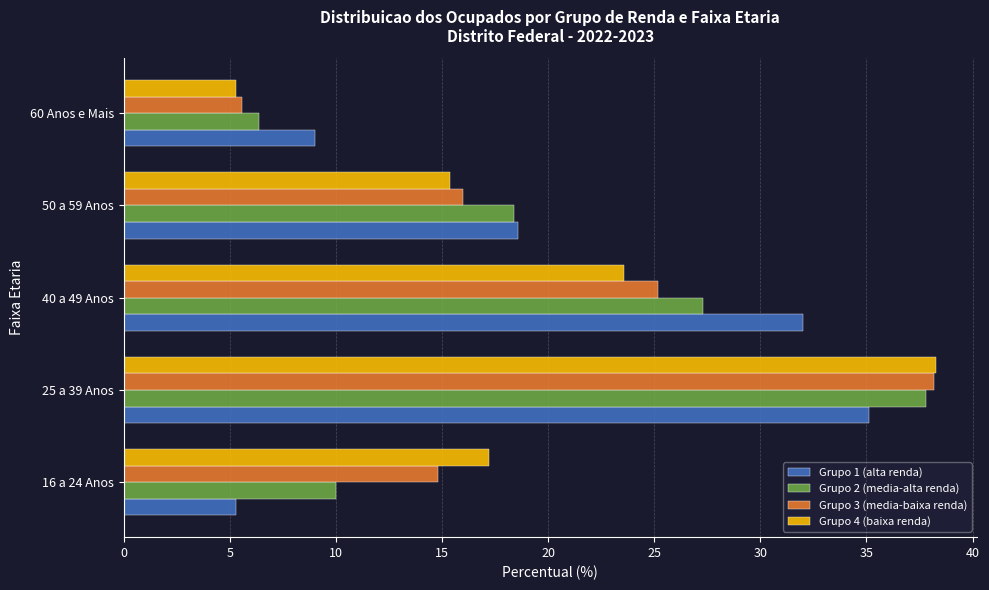

What is the difference between the highest and lowest values at 40 a 49 Anos?

8.4